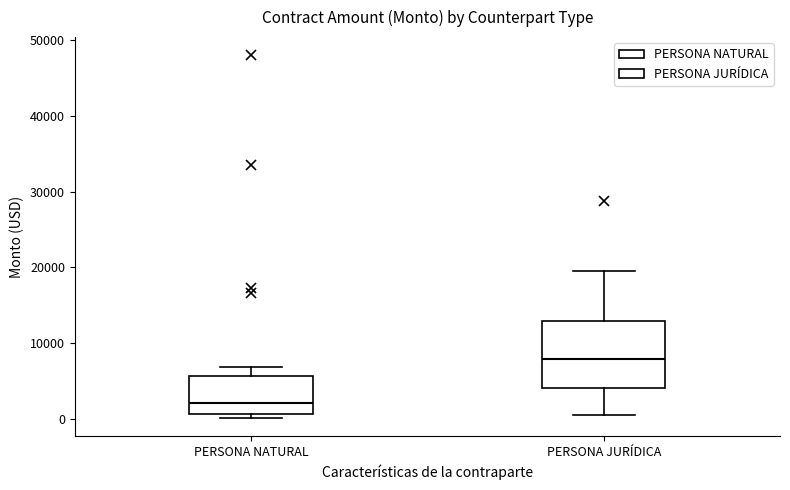

Which box is the tallest, from its lower edge to its upper edge?

PERSONA JURÍDICA